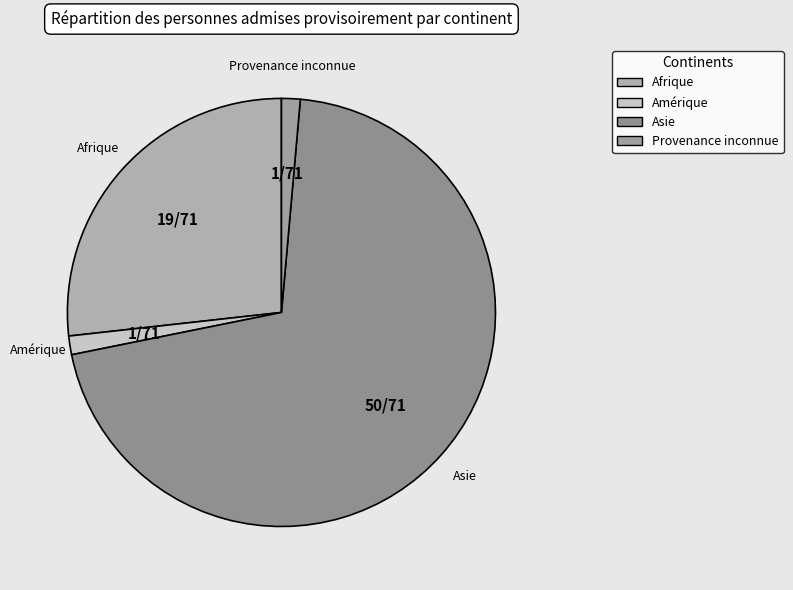

How many slices are in this pie chart?

4